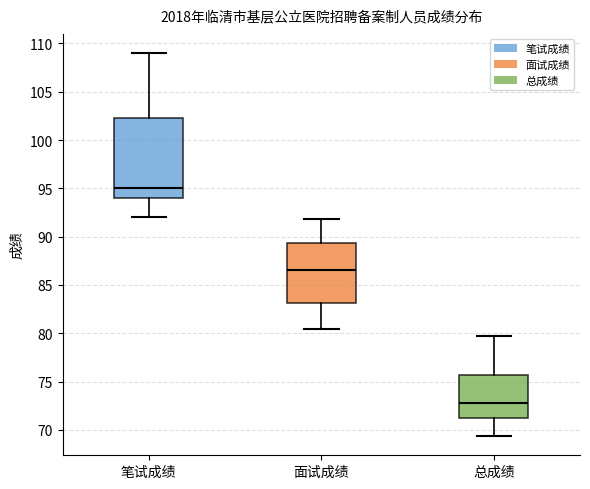

Which box is the tallest, from its lower edge to its upper edge?

笔试成绩